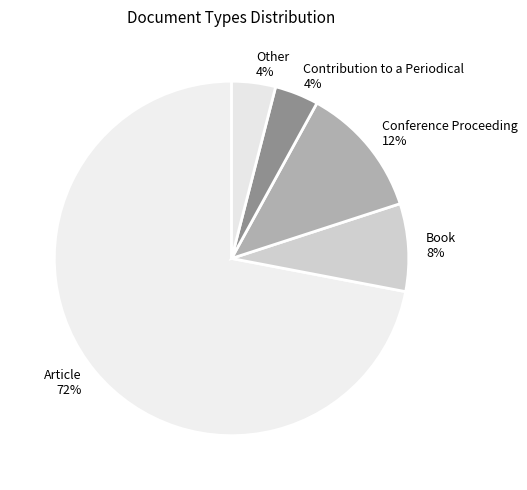

To the nearest percent, what portion does Contribution to a Periodical represent?

4%